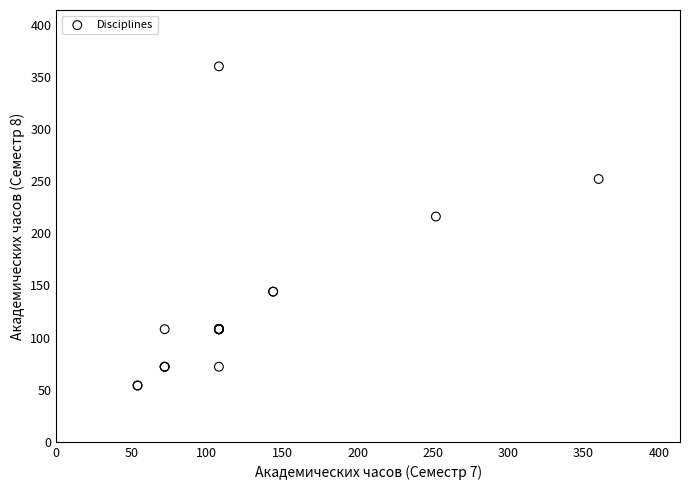

What Y value in the scatter plot is closest to 207?

216